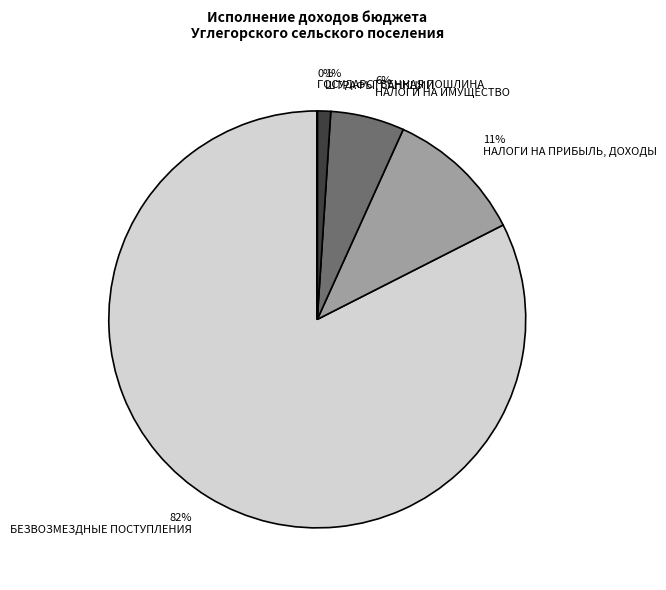

Which slice is the largest?

БЕЗВОЗМЕЗДНЫЕ ПОСТУПЛЕНИЯ